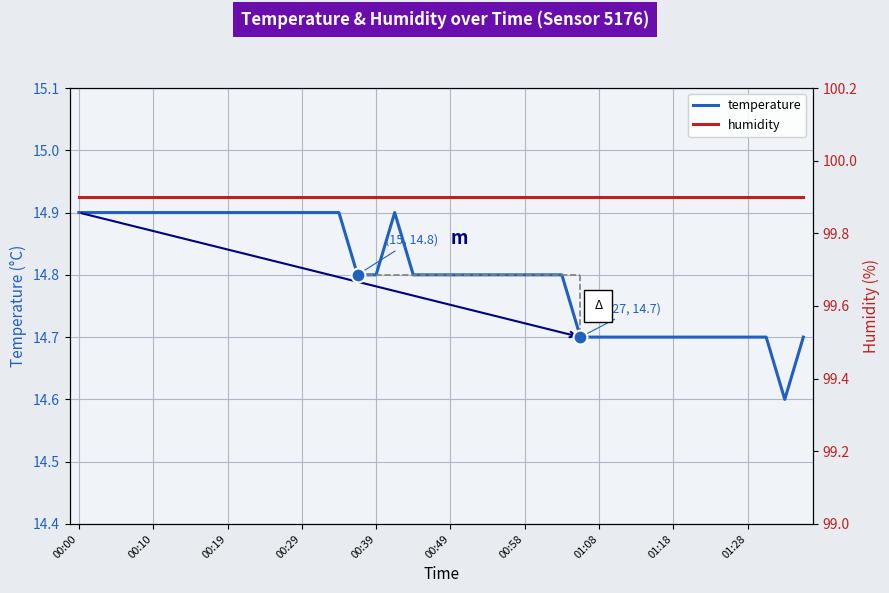

At which category is the sum across all series the highest?

00:00